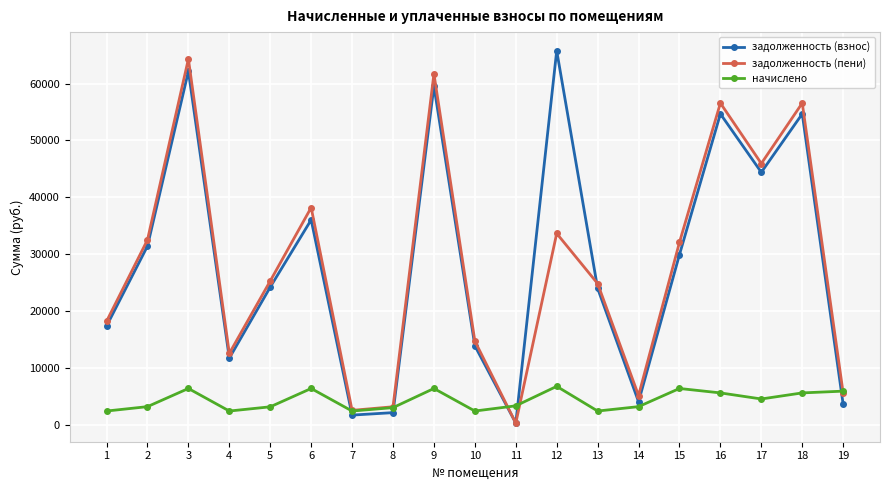

At which category is the sum across all series the highest?

3